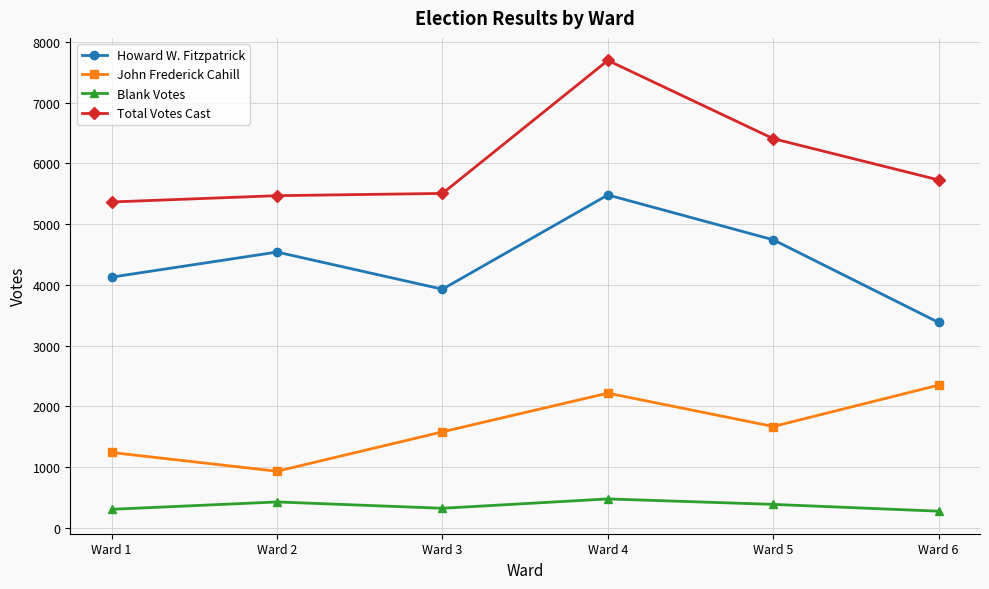

Between Ward 3 and Ward 4, which series saw the biggest shift?

Total Votes Cast